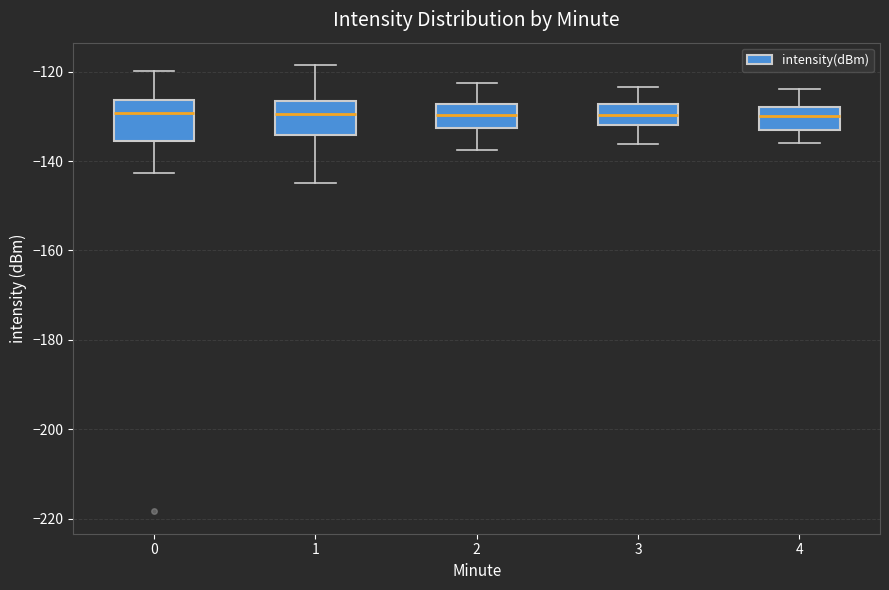

Where does the upper whisker of the box at x = 4 end on the y-axis? The values are not printed on the chart, so give them approximately, as read against the axis.

-124